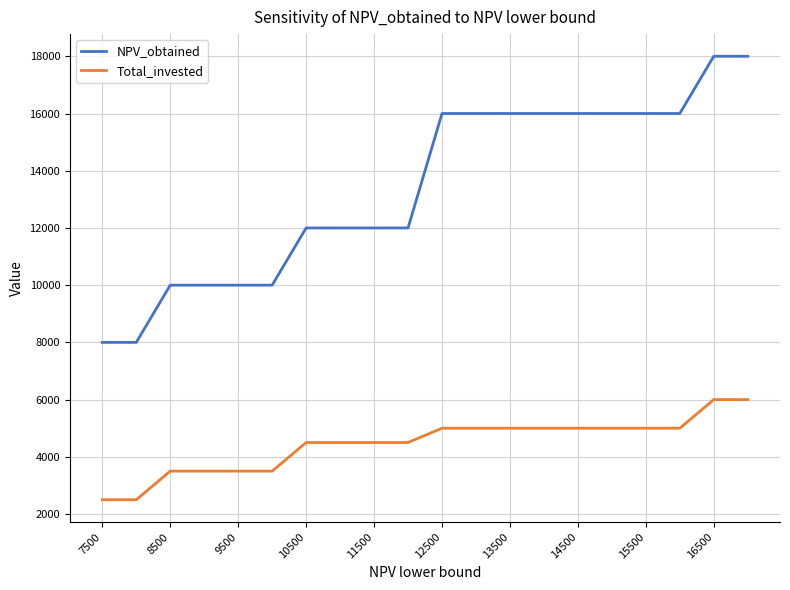

What is the maximum value for Total_invested?

6000